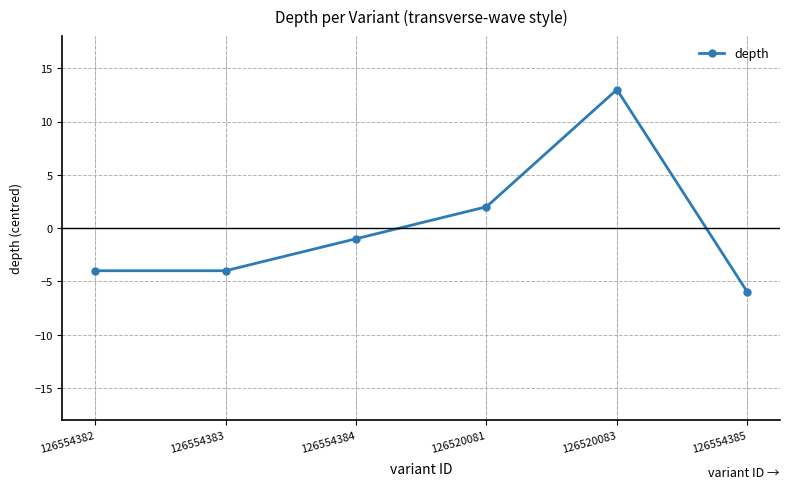

Between 126554383 and 126554384, which is larger?

126554384